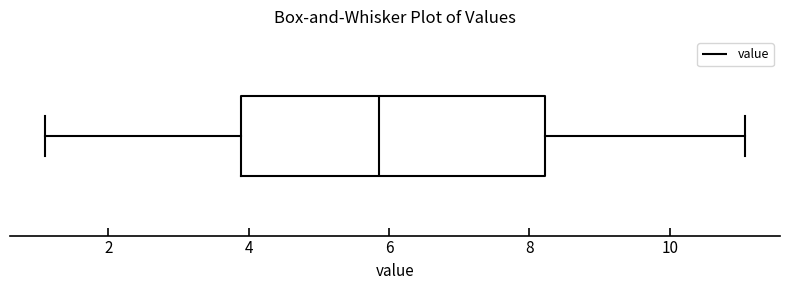

Read this box plot against the x-axis: the position of the median line, the range covered by the box, and the ends of both whiskers. The values are not printed on the chart, so give them approximately, as read against the axis.

median 5.8, box 3.8 to 8.2, whiskers 1.2 to 11.0